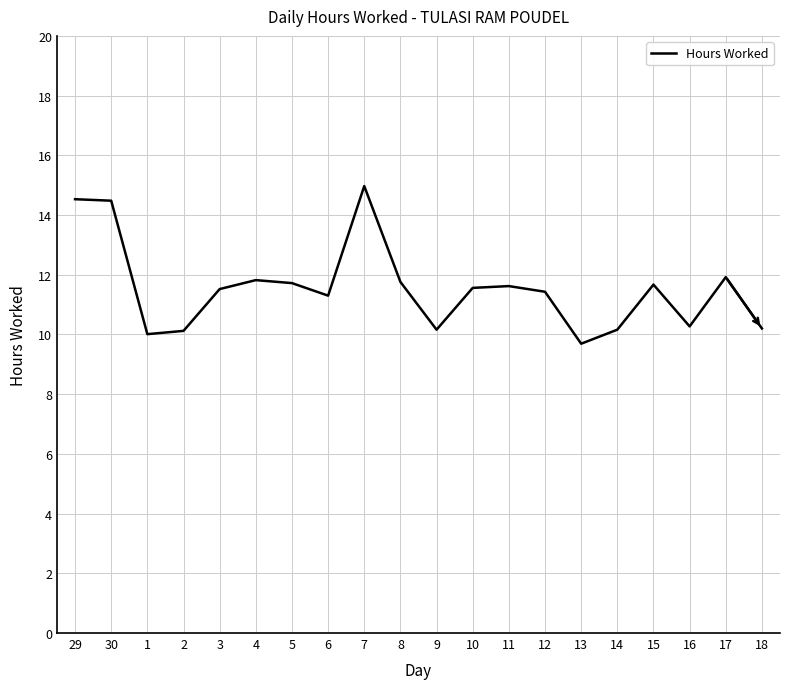

Approximately how many times larger is the value at 10 compared to 8?

1.0